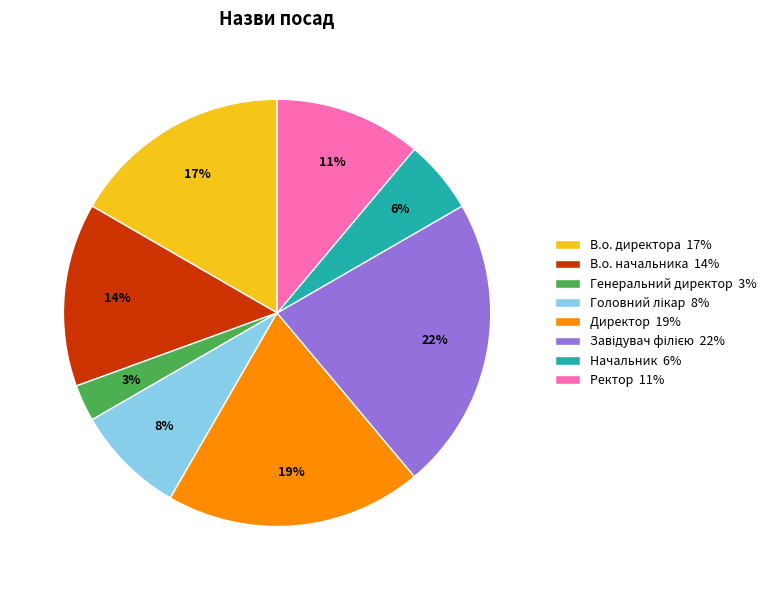

To the nearest percent, what is the combined percentage of Директор and В.о. начальника?

33%